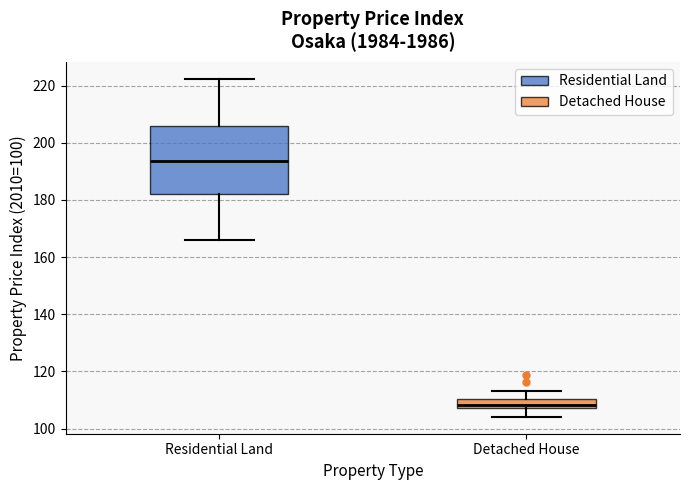

Reading left to right, read every box against the y-axis: the position of its median line, the range the box covers, and the ends of its whiskers. The values are not printed on the chart, so give them approximately, as read against the axis.

Residential Land: median 194, box 182 to 206, whiskers 166 to 222
Detached House: median 108 (just above the box's lower edge), box 108 to 110, whiskers 104 to 114